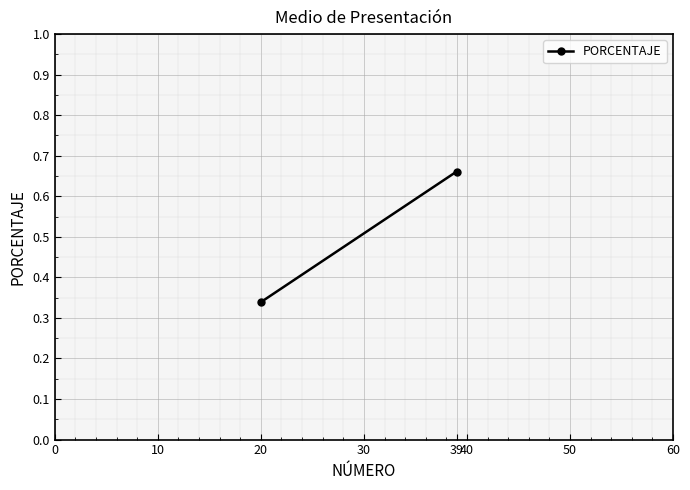

Count the number of data series in this chart.

1